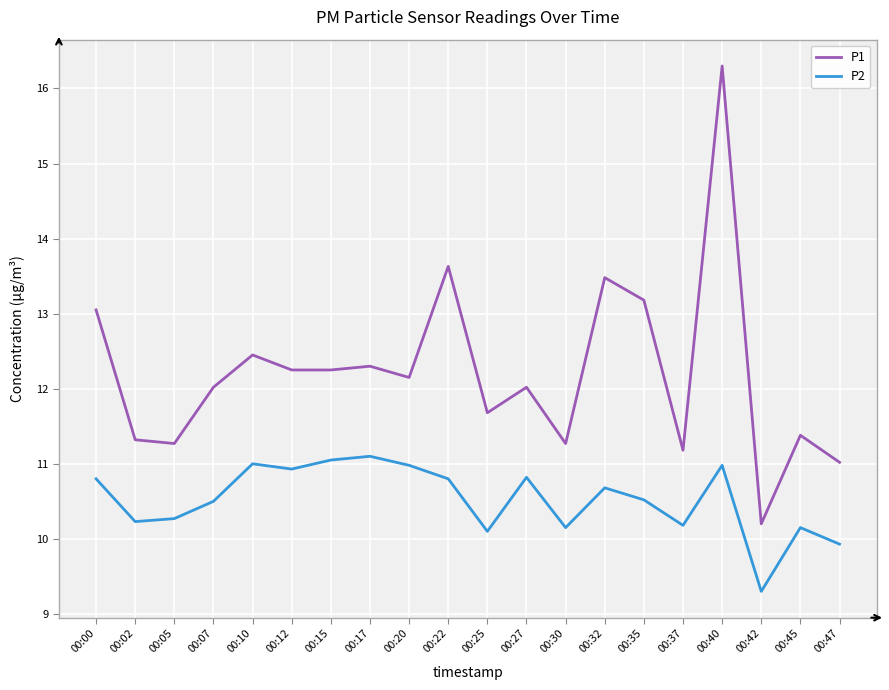

At which category does P1 reach its first local peak?

00:10